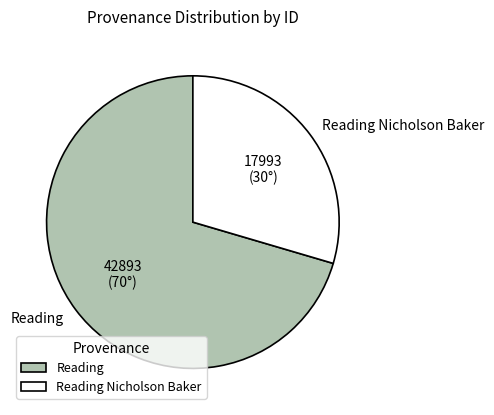

Does Reading account for over 50% of the chart?

Yes